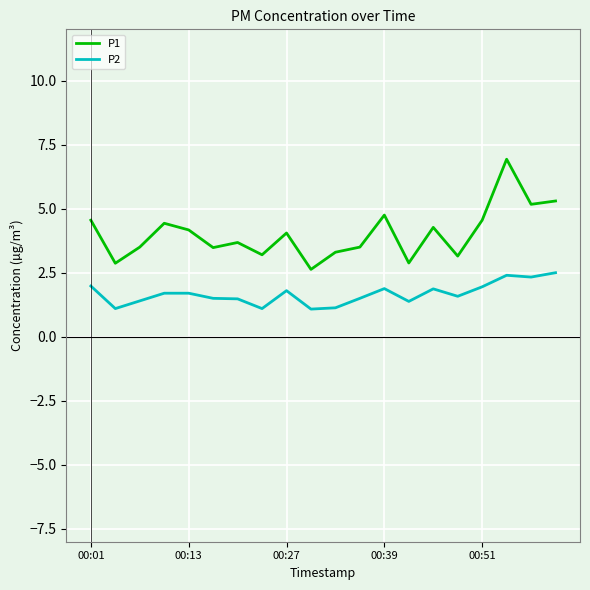

True or false: P1 and P2 cross at least once.

False